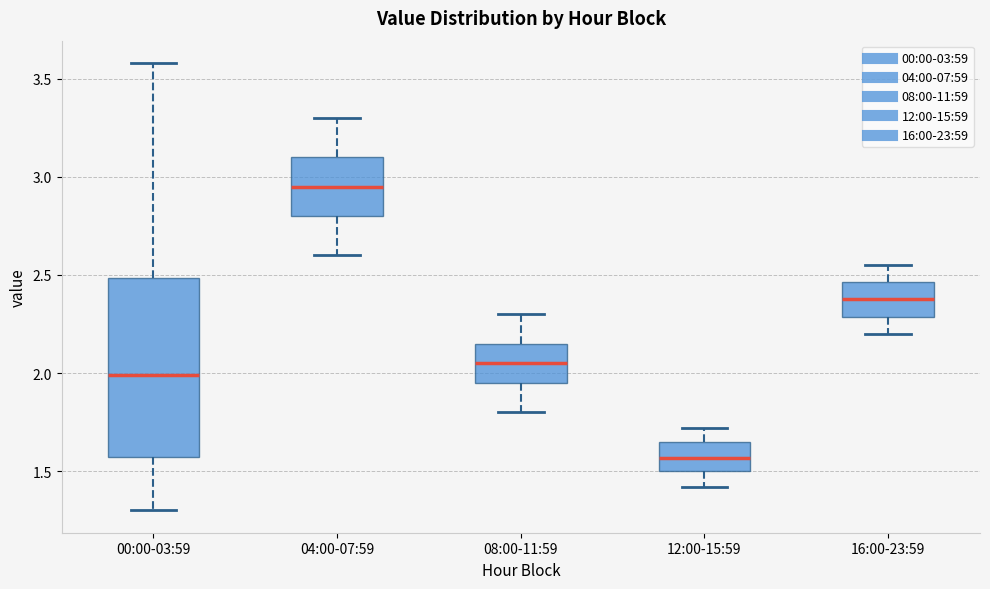

Reading left to right, read every box against the y-axis: the position of its median line, the range the box covers, and the ends of its whiskers. The values are not printed on the chart, so give them approximately, as read against the axis.

00:00-03:59: median 2.00, box 1.55 to 2.50, whiskers 1.30 to 3.60
04:00-07:59: median 2.95, box 2.80 to 3.10, whiskers 2.60 to 3.30
08:00-11:59: median 2.05, box 1.95 to 2.15, whiskers 1.80 to 2.30
12:00-15:59: median 1.55, box 1.50 to 1.65, whiskers 1.40 to 1.70
16:00-23:59: median 2.40, box 2.30 to 2.45, whiskers 2.20 to 2.55